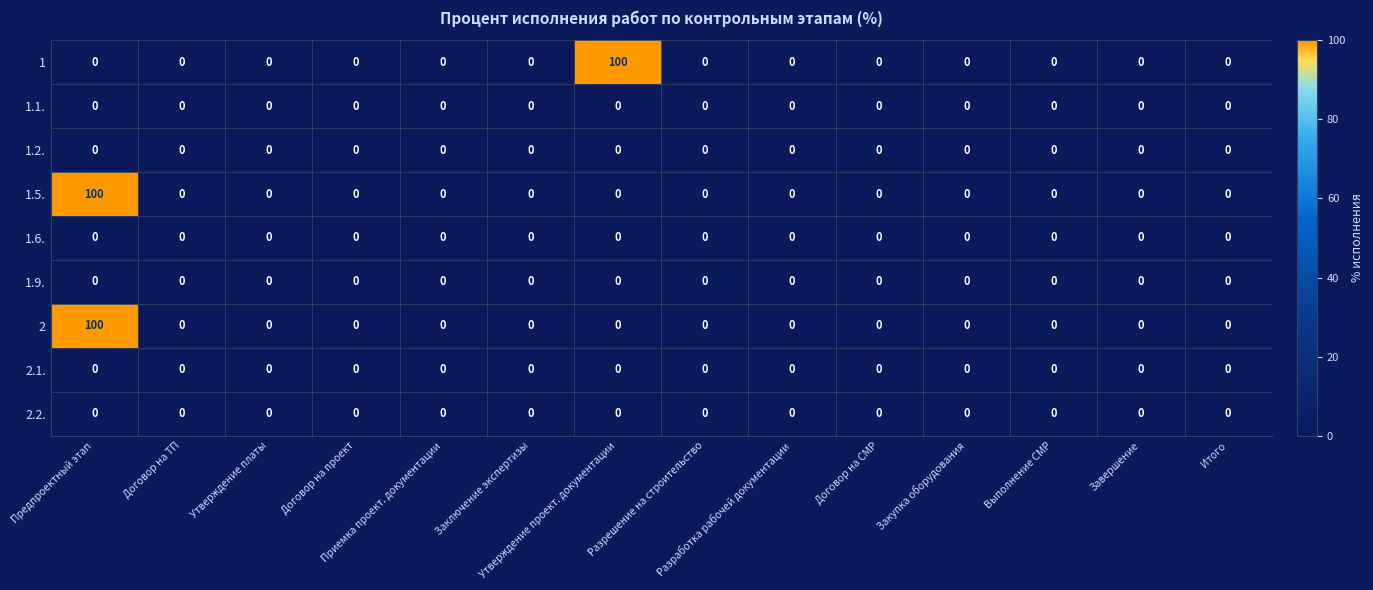

What is the average value of the 1 series?

7